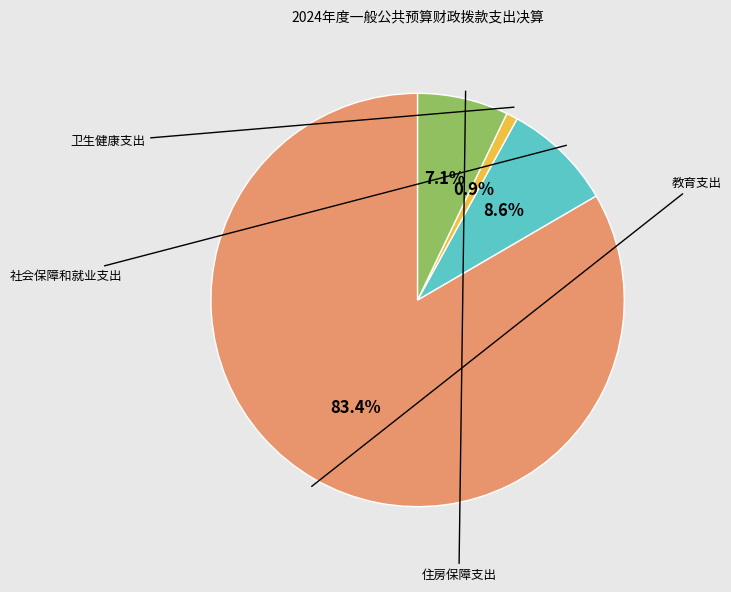

How many slices are in this pie chart?

4